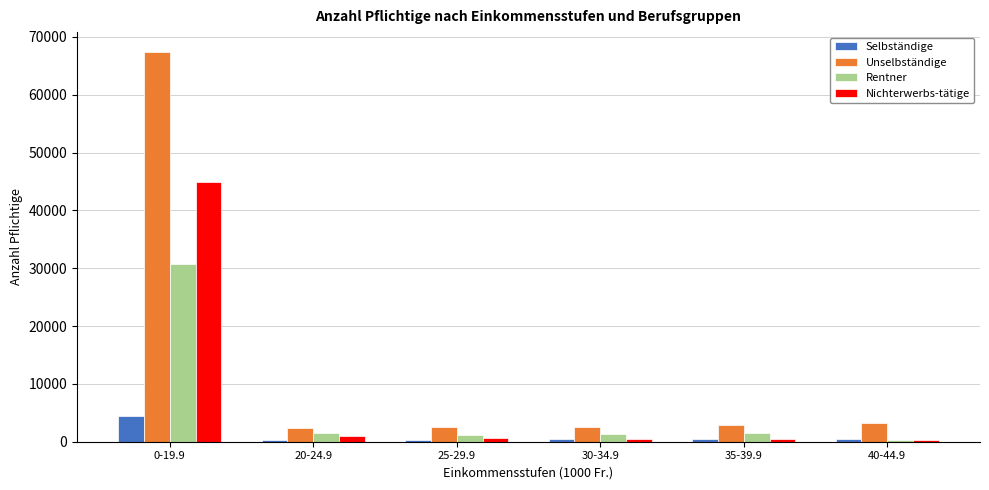

What is the maximum value for Unselbständige?

67468